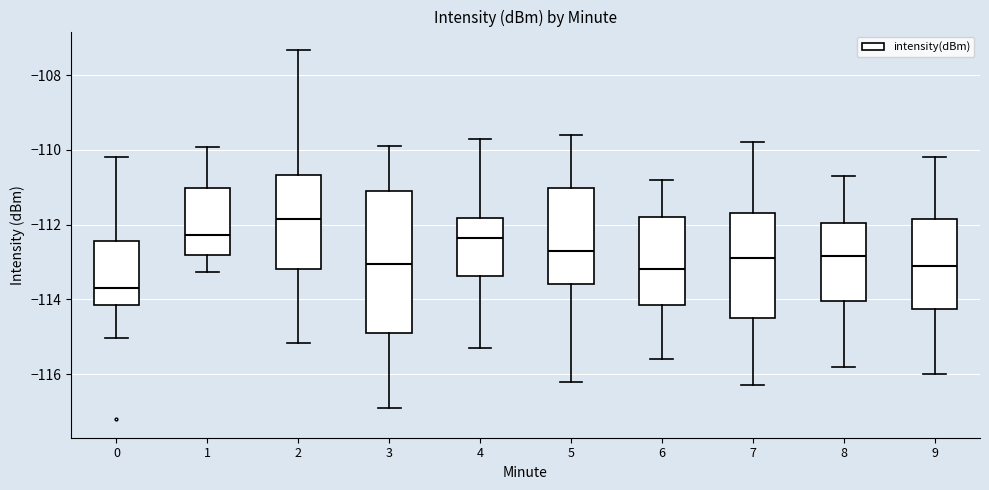

Where does the lower whisker of the box at x = 9 end on the y-axis? The values are not printed on the chart, so give them approximately, as read against the axis.

-116.0